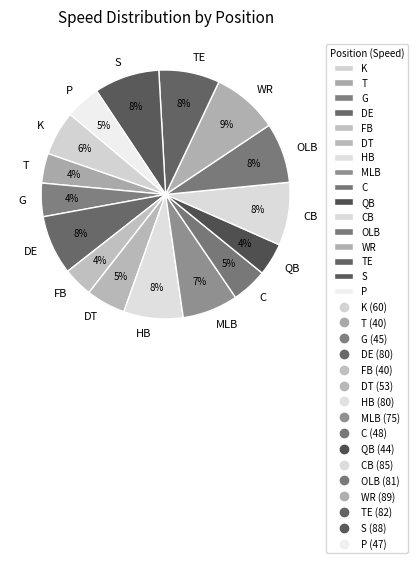

Does any single category account for the majority?

No